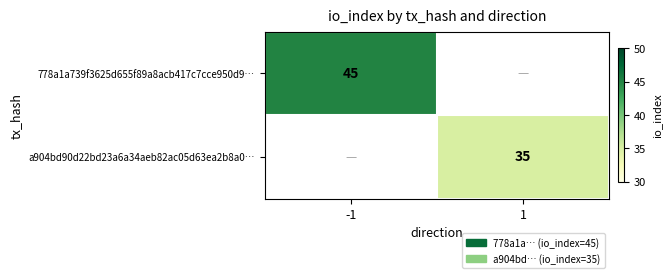

True or false: a904bd90d22bd23a6a34aeb82ac05d63ea2b8a0… has a value of 18 at 1.

False